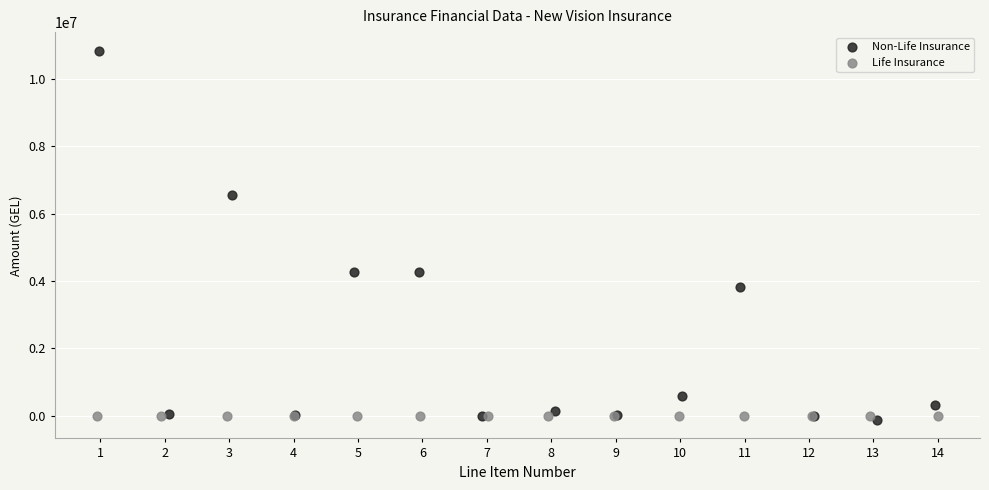

Which series contains the lowest Y value?

Non-Life Insurance